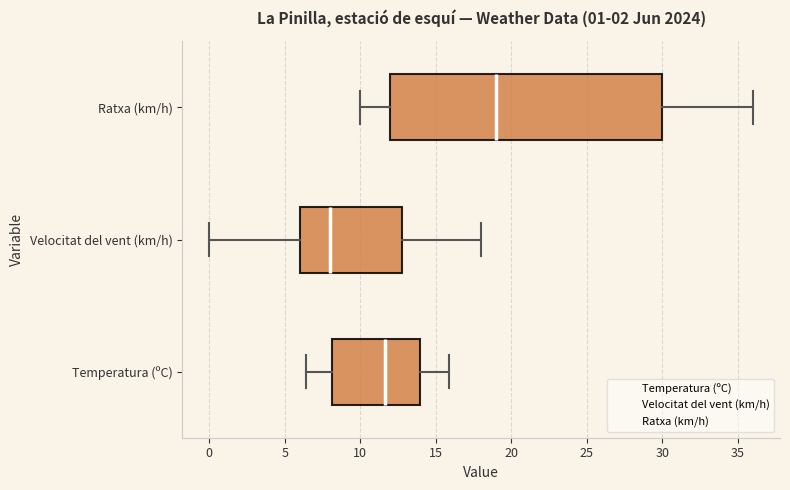

Which box has the furthest to the right median line?

Ratxa (km/h)